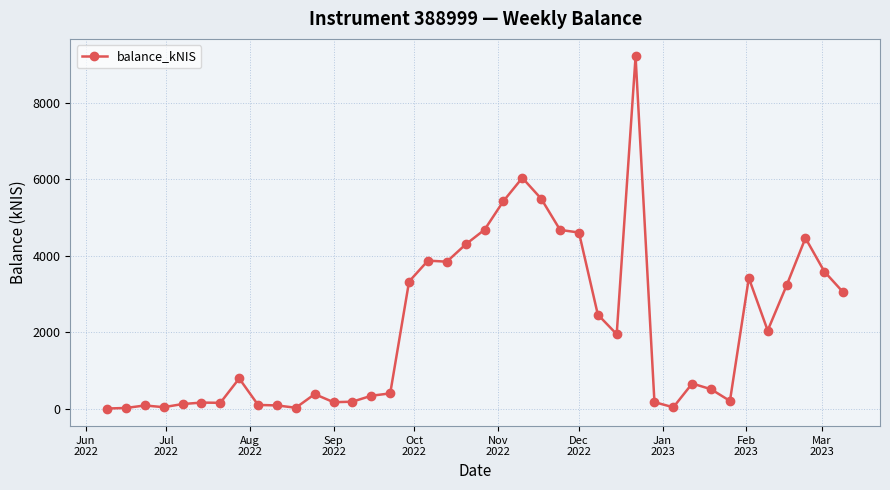

How many data points does each series have?

40